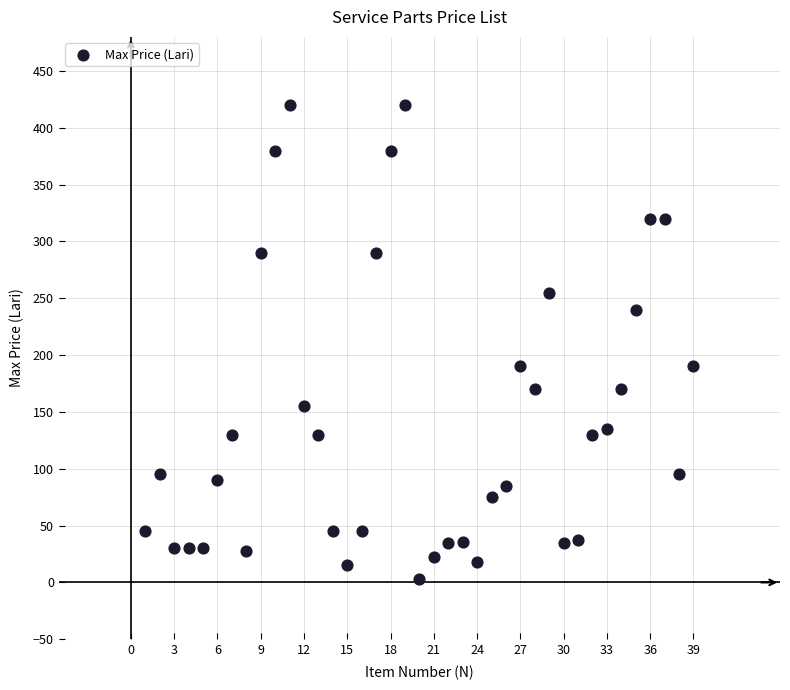

What is the range of Y values (max minus min)?

417